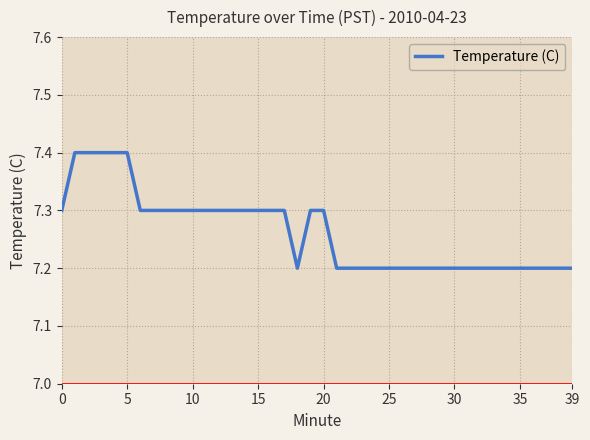

What is the greatest value displayed?

7.4